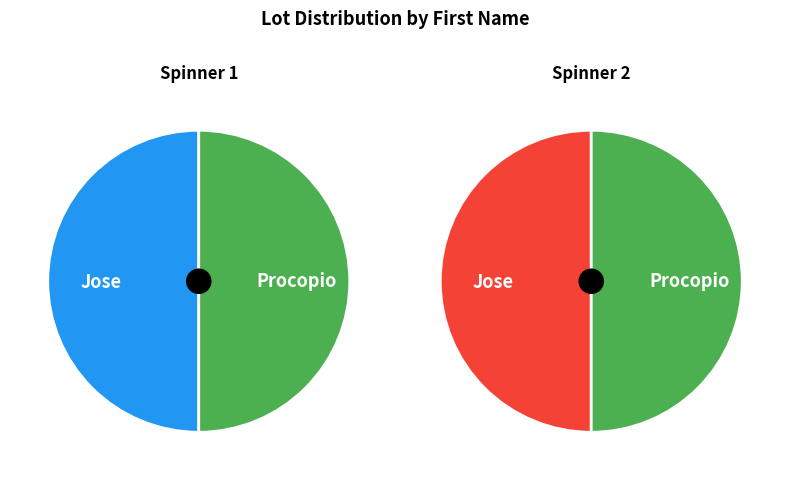

Does any single category account for the majority?

No